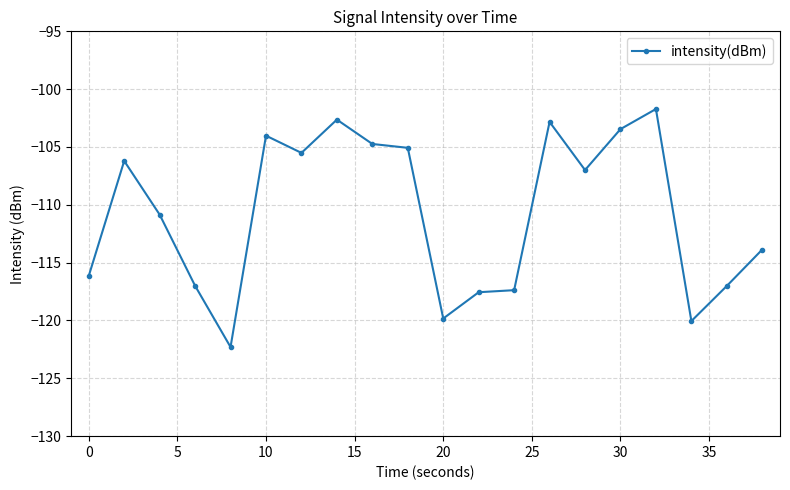

How many data points does each series have?

20